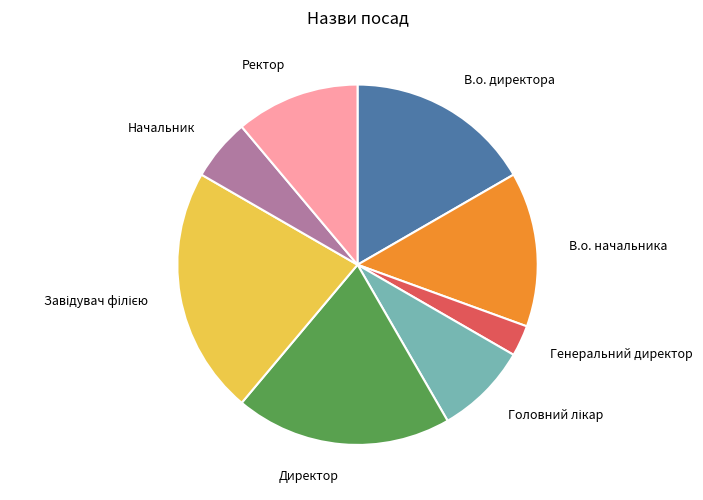

Does Директор account for over 50% of the chart?

No